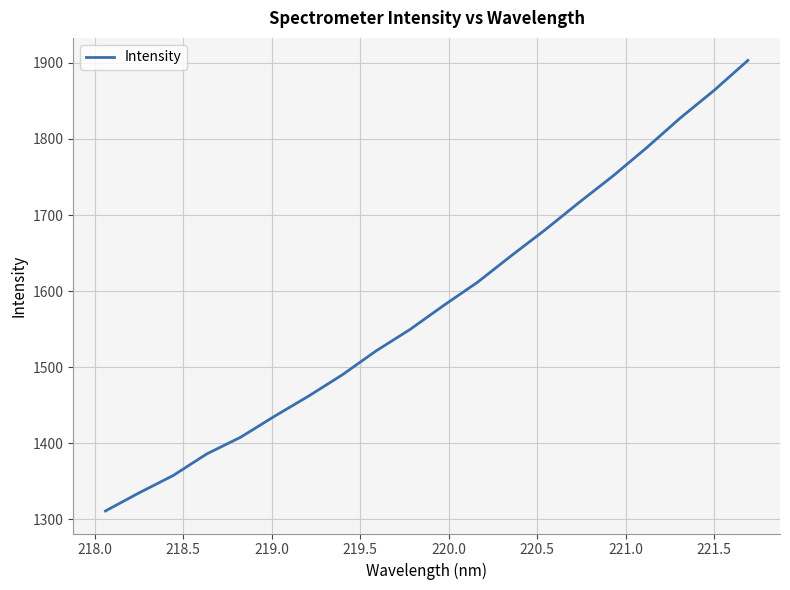

What is the minimum value shown in the chart?

1311.2